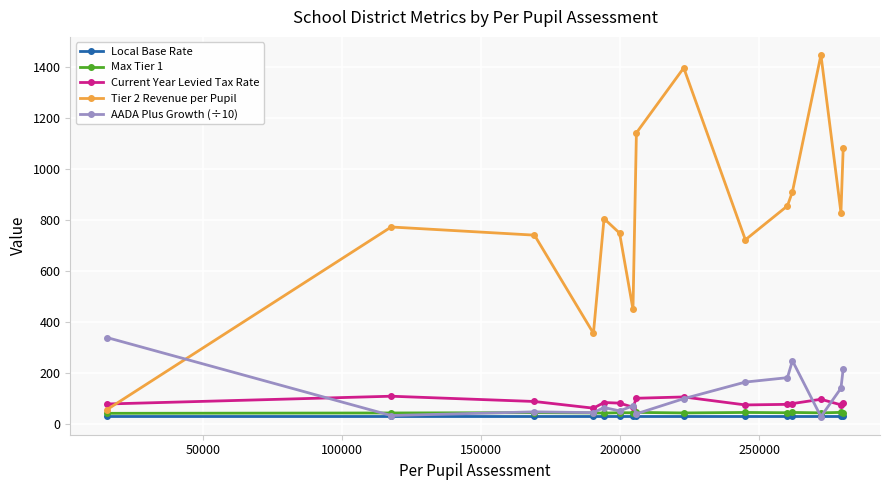

Which series has the widest spread of values?

Tier 2 Revenue per Pupil